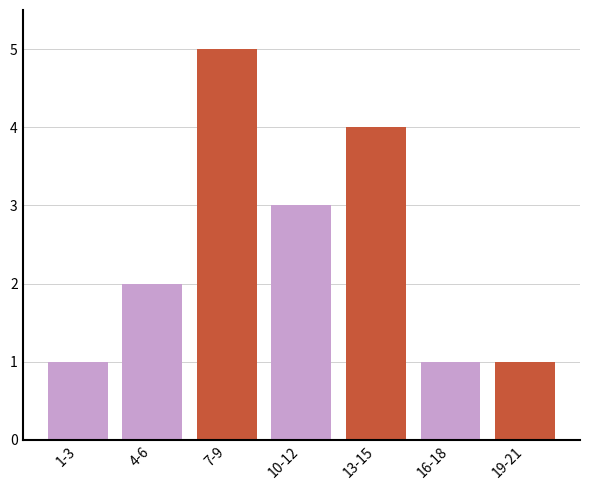

Reading right to left, transcribe all the data shown in this chart.

1	1	4	3	5	2	1